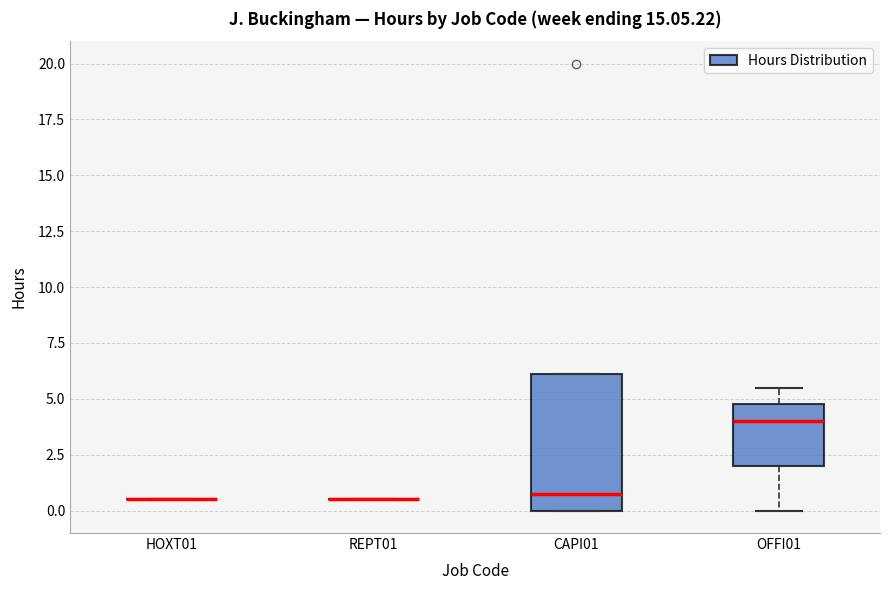

Which box is the tallest, from its lower edge to its upper edge?

CAPI01